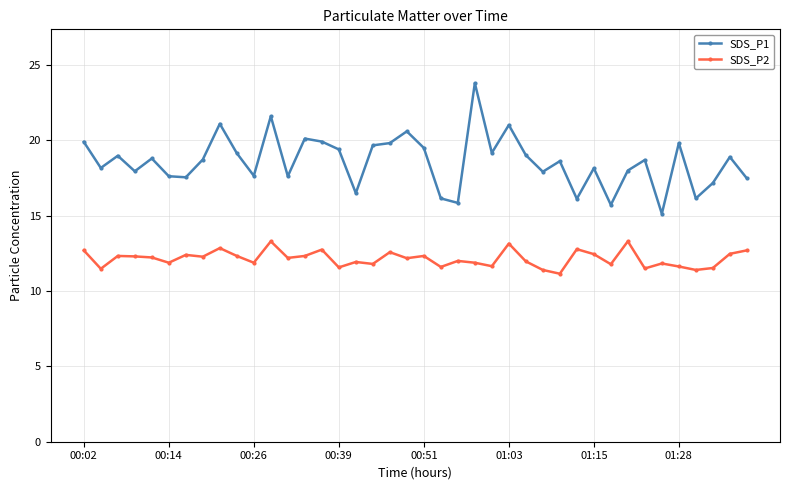

Which series has the largest total across all categories?

SDS_P1